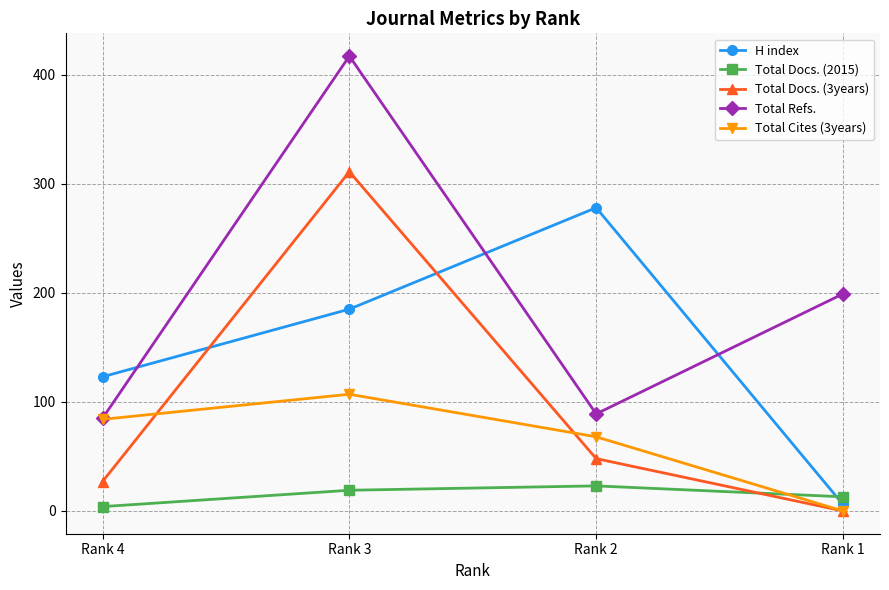

Which category has the highest value in the Total Docs. (3years) series?

Rank 3